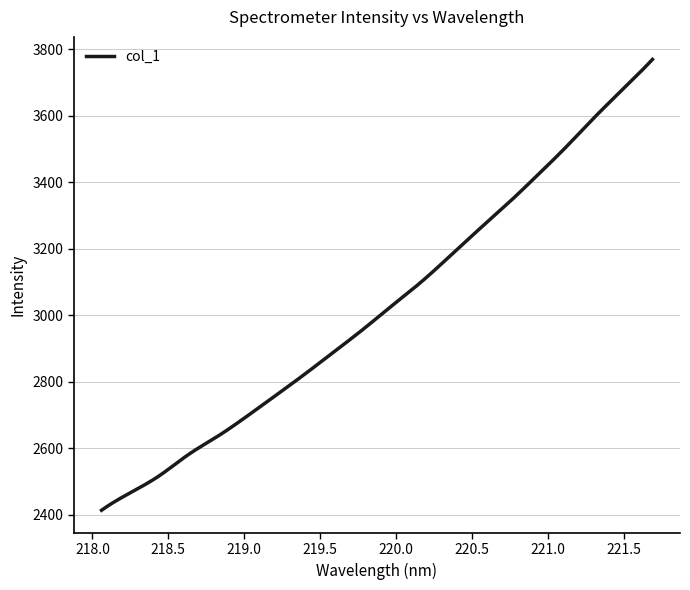

What is the difference between the maximum and minimum values?

1356.0